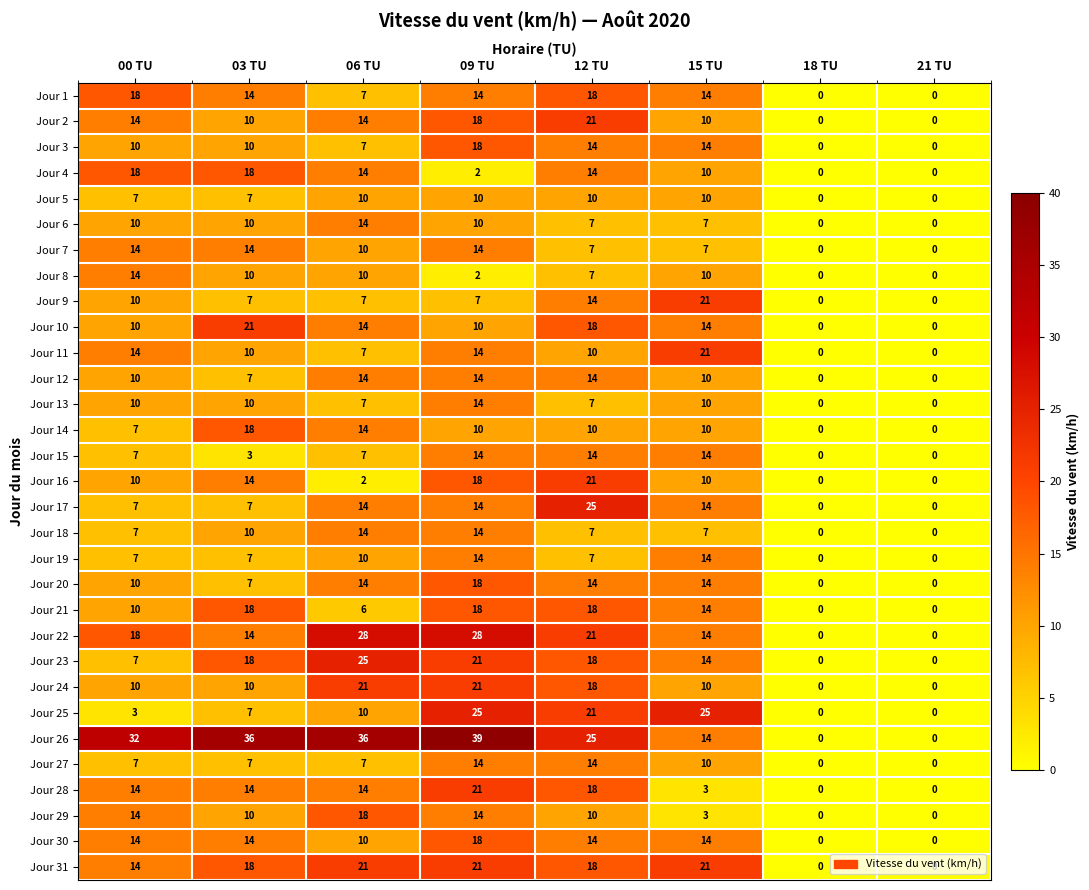

Between 00 TU and 09 TU, which series saw the biggest shift?

Jour 25